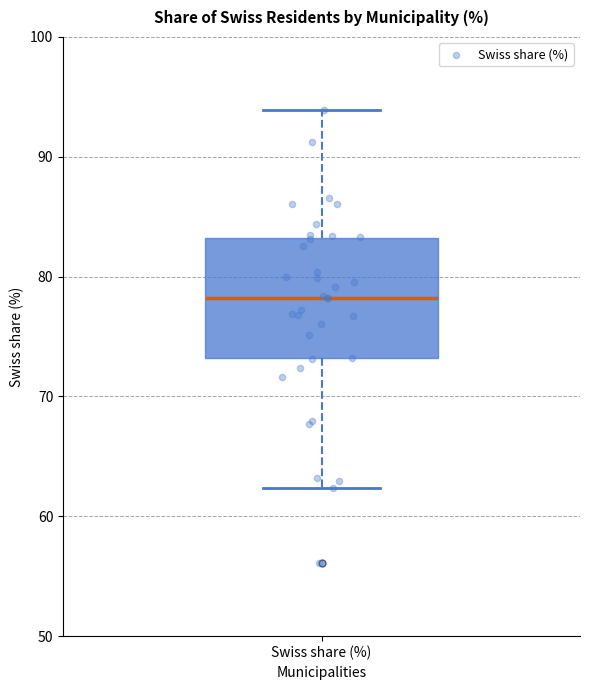

Where is the upper edge of the box for Swiss share (%) on the y-axis? The values are not printed on the chart, so give them approximately, as read against the axis.

83